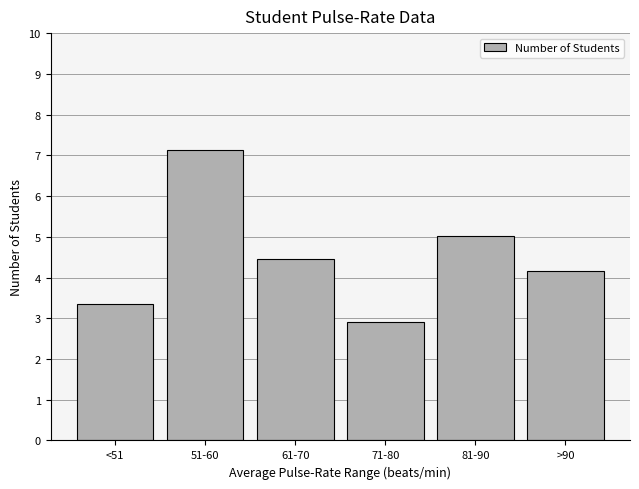

Reading left to right, transcribe all the data shown in this chart.

3.4	7.1	4.4	2.9	5.0	4.1